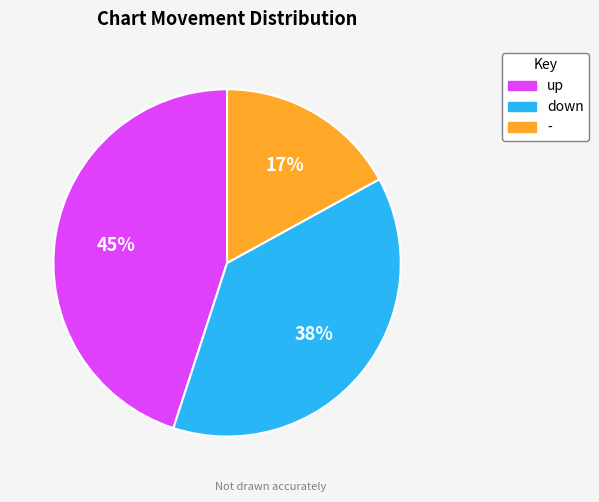

Rank the categories by value from lowest to highest.

-, down, up